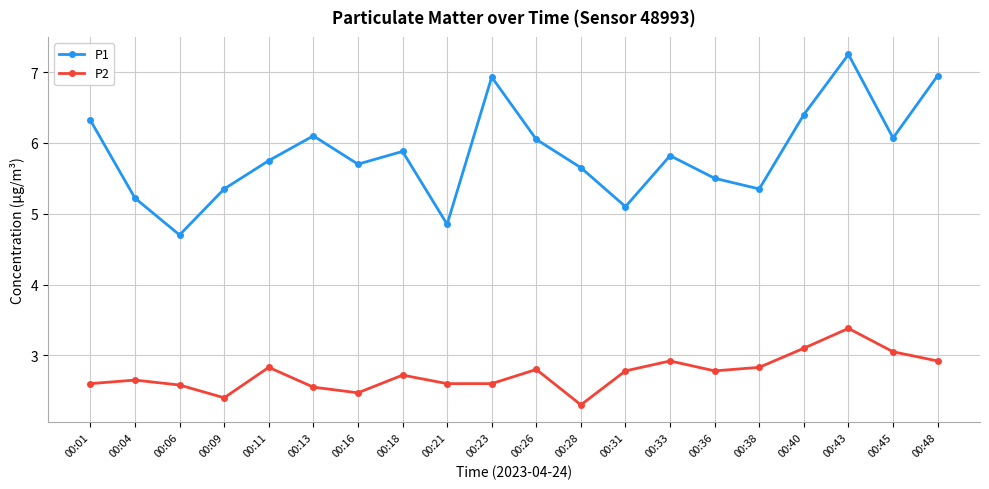

True or false: P1 and P2 intersect in this chart.

False